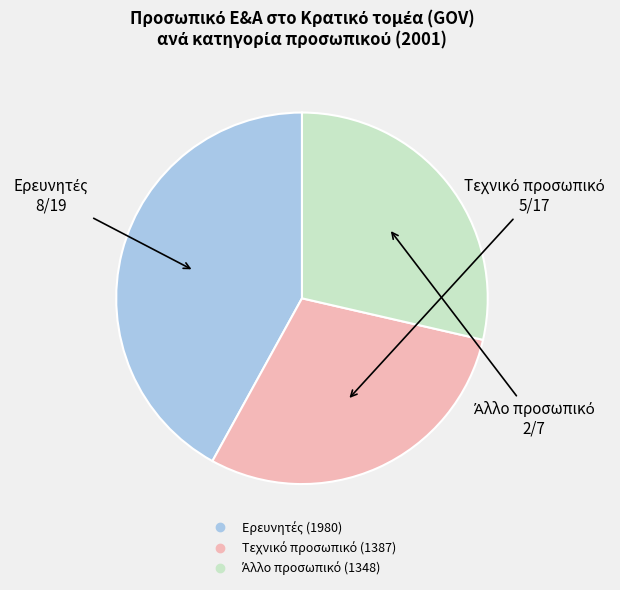

How many segments does this pie chart have?

3